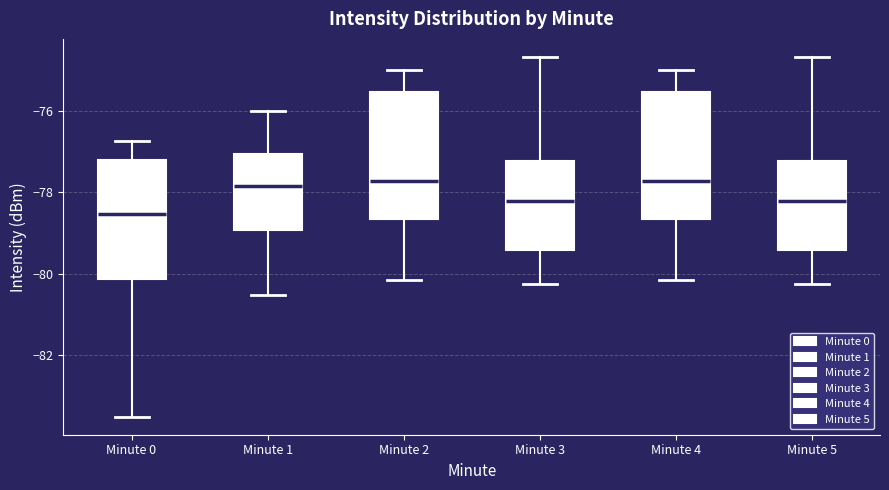

Reading left to right, read every box against the y-axis: the position of its median line, the range the box covers, and the ends of its whiskers. The values are not printed on the chart, so give them approximately, as read against the axis.

Minute 0: median -78.6, box -80.2 to -77.2, whiskers -83.6 to -76.8
Minute 1: median -77.8, box -79.0 to -77.0, whiskers -80.6 to -76.0
Minute 2: median -77.8, box -78.6 to -75.6, whiskers -80.2 to -75.0
Minute 3: median -78.2, box -79.4 to -77.2, whiskers -80.2 to -74.6
Minute 4: median -77.8, box -78.6 to -75.6, whiskers -80.2 to -75.0
Minute 5: median -78.2, box -79.4 to -77.2, whiskers -80.2 to -74.6